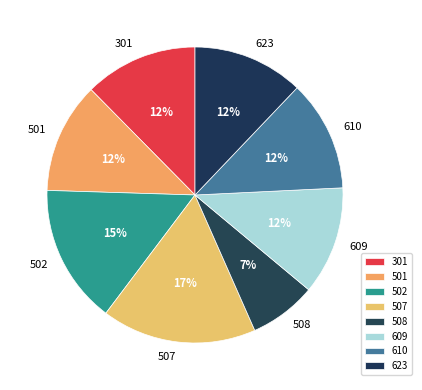

How many slices are in this pie chart?

8